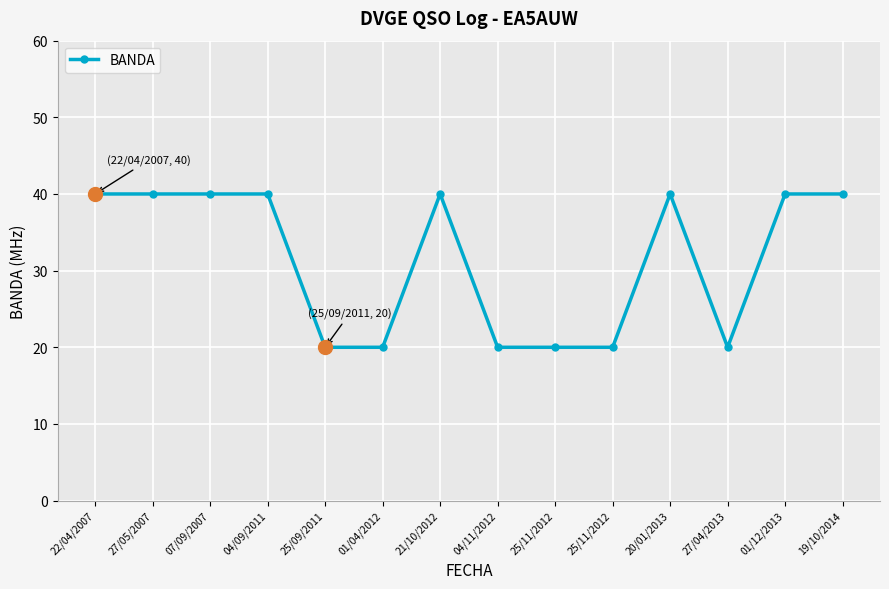

Reading left to right, extract all data points from this chart.

22/04/2007=40	27/05/2007=40	07/09/2007=40	04/09/2011=40	25/09/2011=20	01/04/2012=20	21/10/2012=40	04/11/2012=20	25/11/2012=20	25/11/2012=20	20/01/2013=40	27/04/2013=20	01/12/2013=40	19/10/2014=40